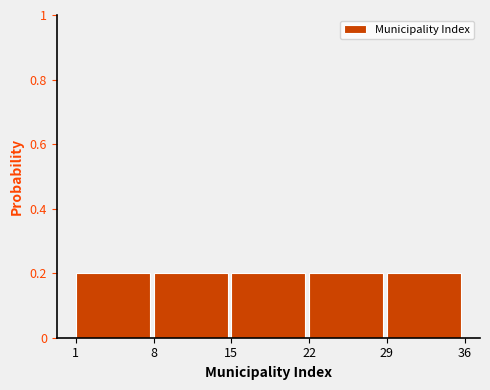

How tall is the bar that spans 1 to 8 on the x-axis? The values are not printed on the chart, so give them approximately, as read against the axis.

0.2